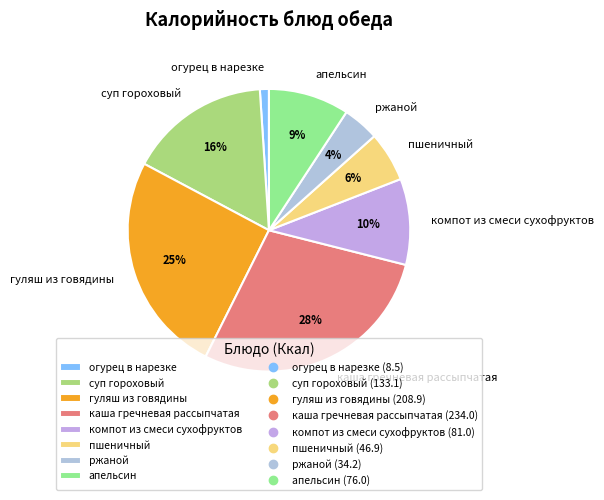

Is it true that ржаной is 4% of the pie?

True